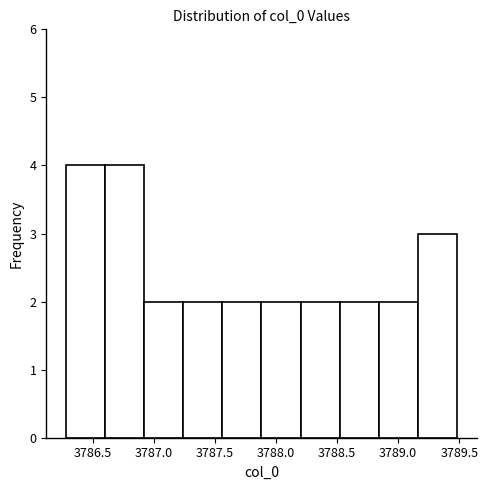

Reading left to right, transcribe this chart: for each bar, give the range it covers on the x-axis and its height. Neither the bar edges nor the heights are printed on the chart, so give them approximately, as read against the axes.

3786.30 to 3786.60: 4
3786.60 to 3786.90: 4
3786.90 to 3787.25: 2
3787.25 to 3787.55: 2
3787.55 to 3787.90: 2
3787.90 to 3788.20: 2
3788.20 to 3788.50: 2
3788.50 to 3788.85: 2
3788.85 to 3789.15: 2
3789.15 to 3789.50: 3